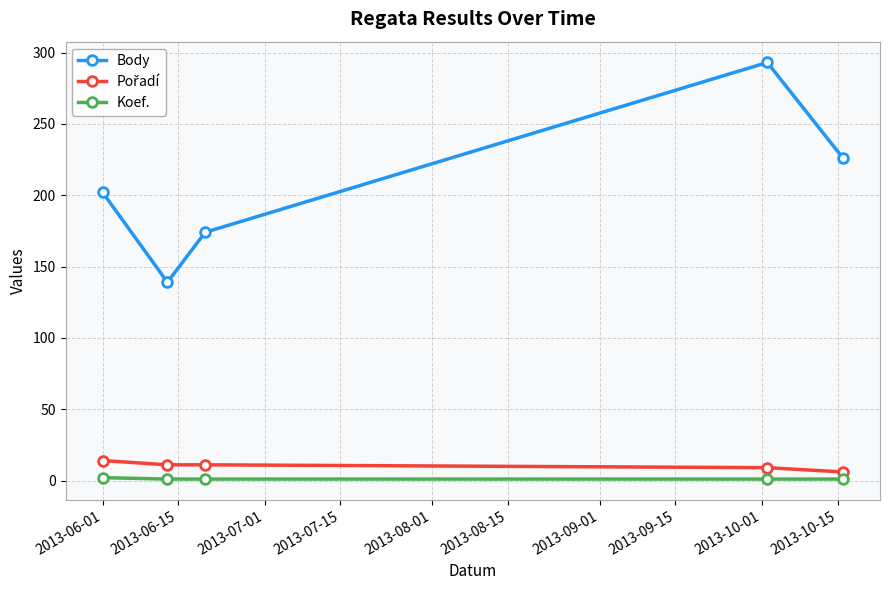

In Body, how many points are lower than both neighbors (excluding endpoints)?

1